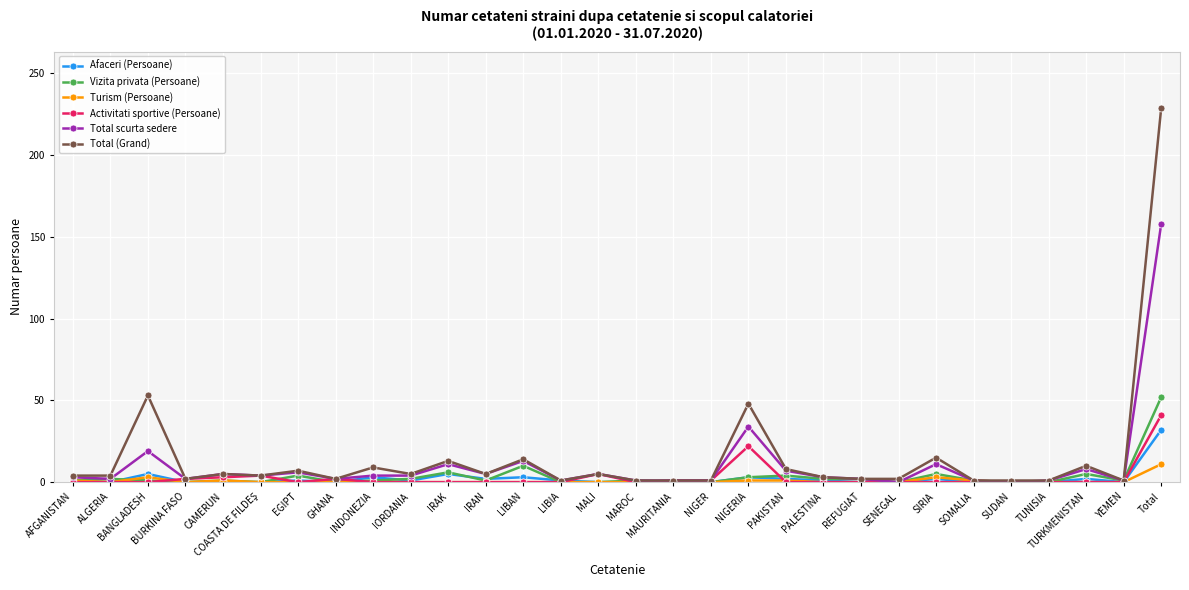

What is the average value of the Total (Grand) series?

15